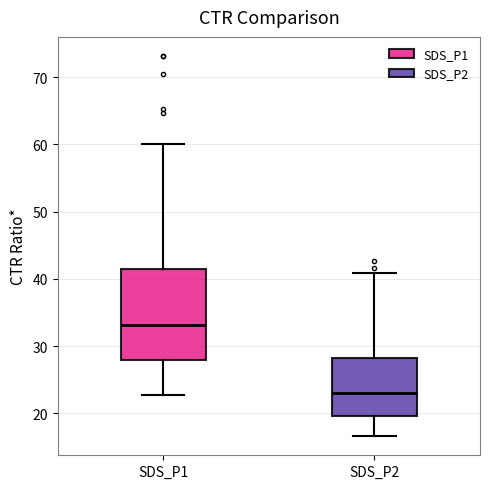

Where does the lower whisker of the box for SDS_P1 end on the y-axis? The values are not printed on the chart, so give them approximately, as read against the axis.

23